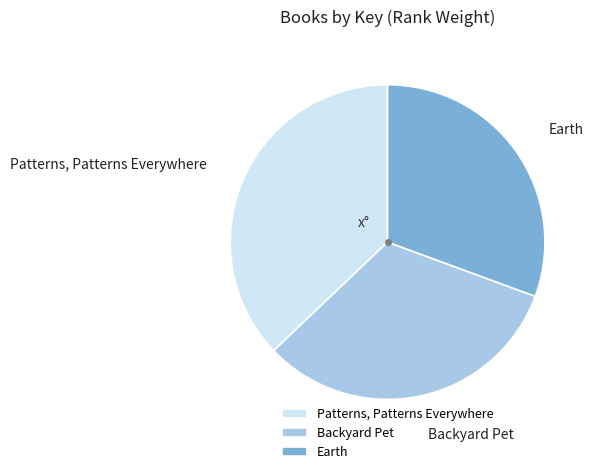

True or false: Patterns, Patterns Everywhere accounts for 43% of the total.

False